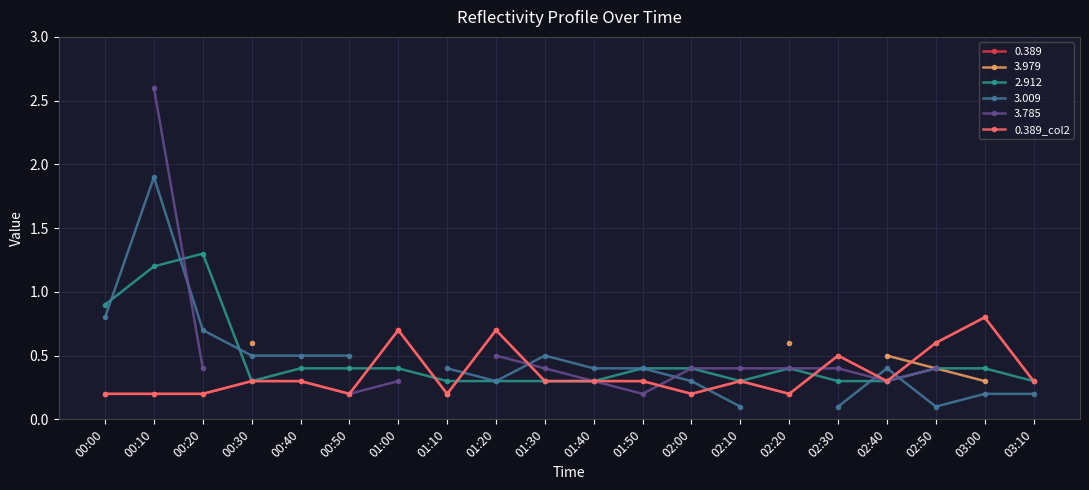

The value at 01:00 is 0.2. True or false?

False